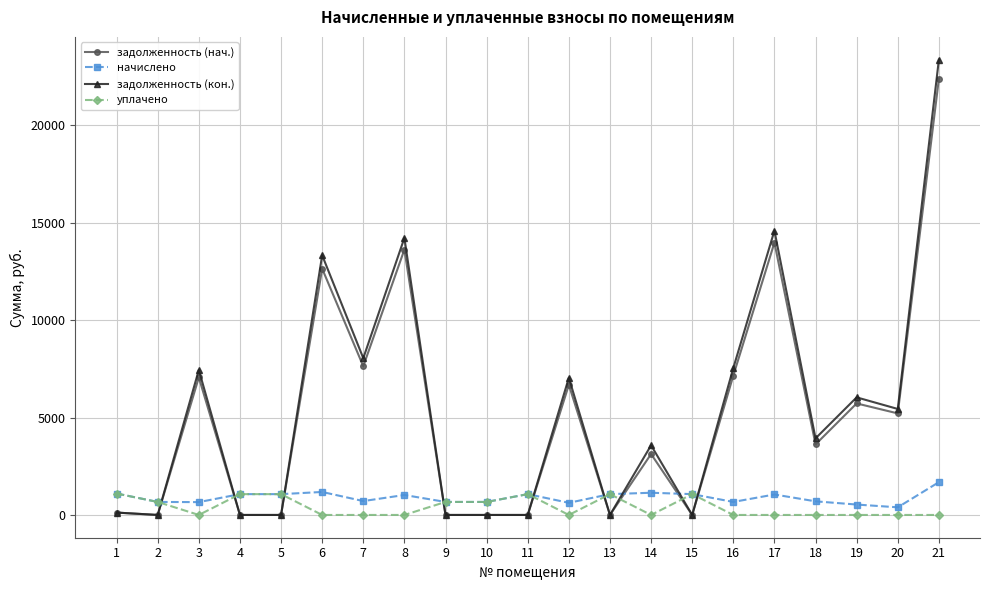

What is the difference between the highest and lowest values at 5?

1069.2